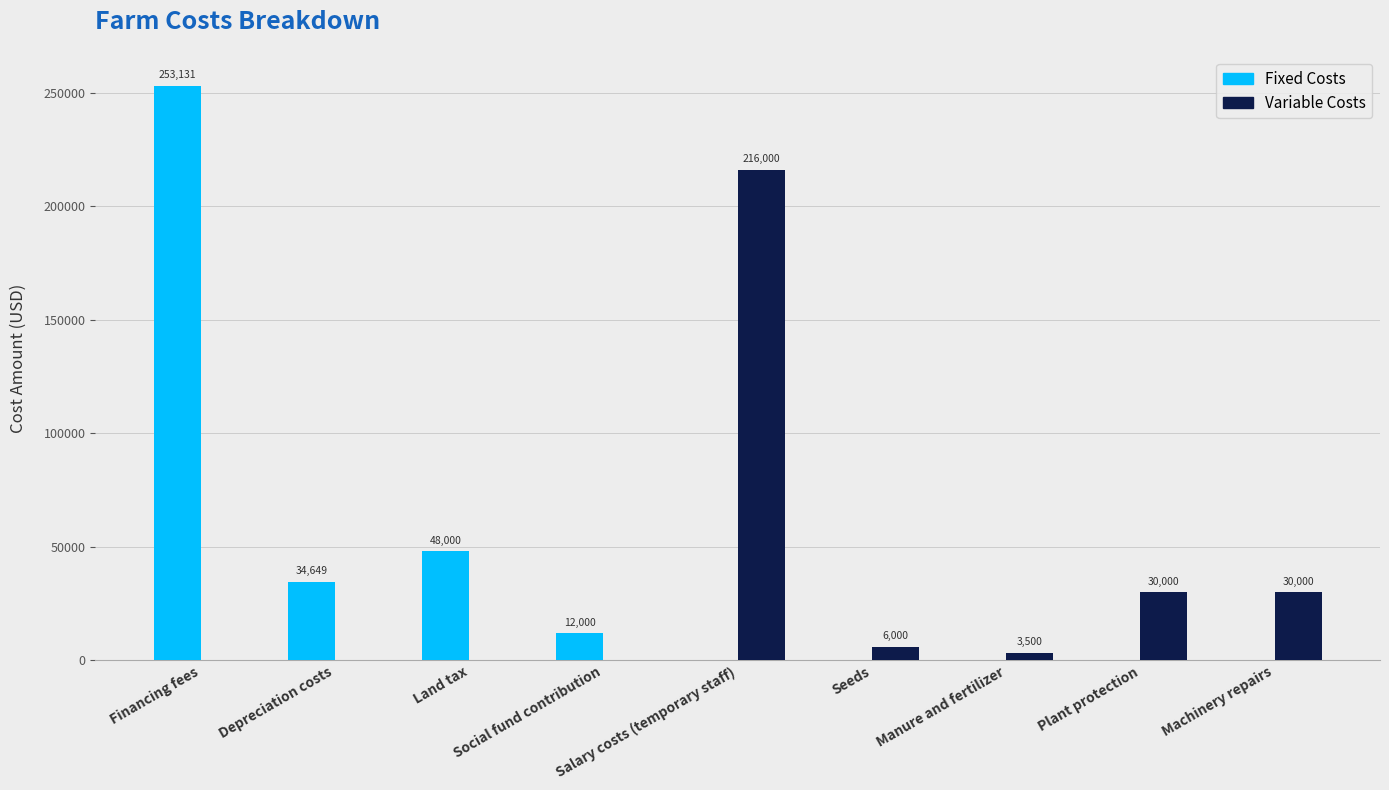

What value does the Variable Costs series have at Seeds?

6000.0